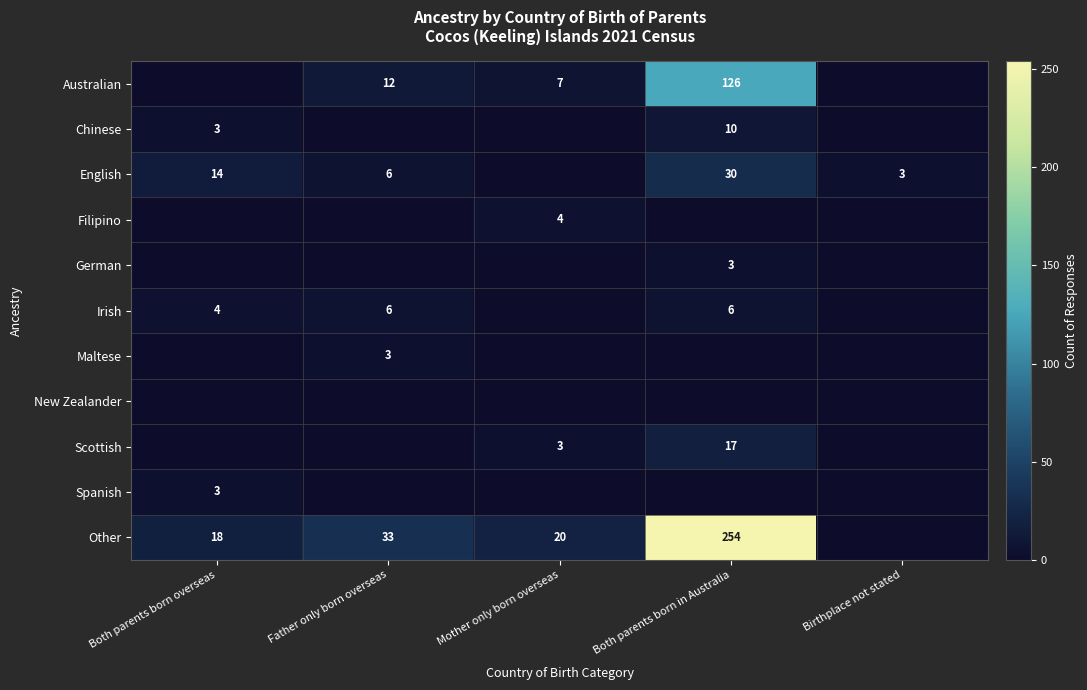

Which has a higher value, Father only born overseas or Birthplace not stated?

Father only born overseas